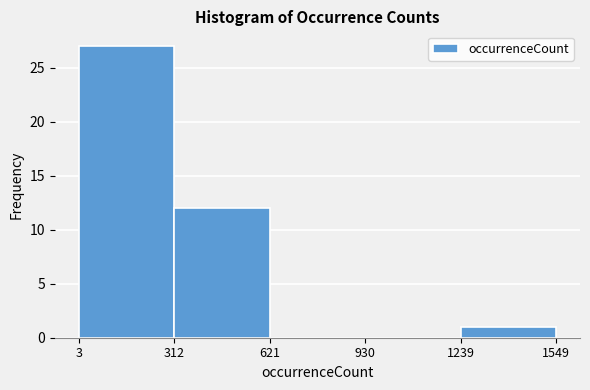

What is the height of the bar covering 1239 to 1549 on the x-axis? The values are not printed on the chart, so give them approximately, as read against the axis.

1